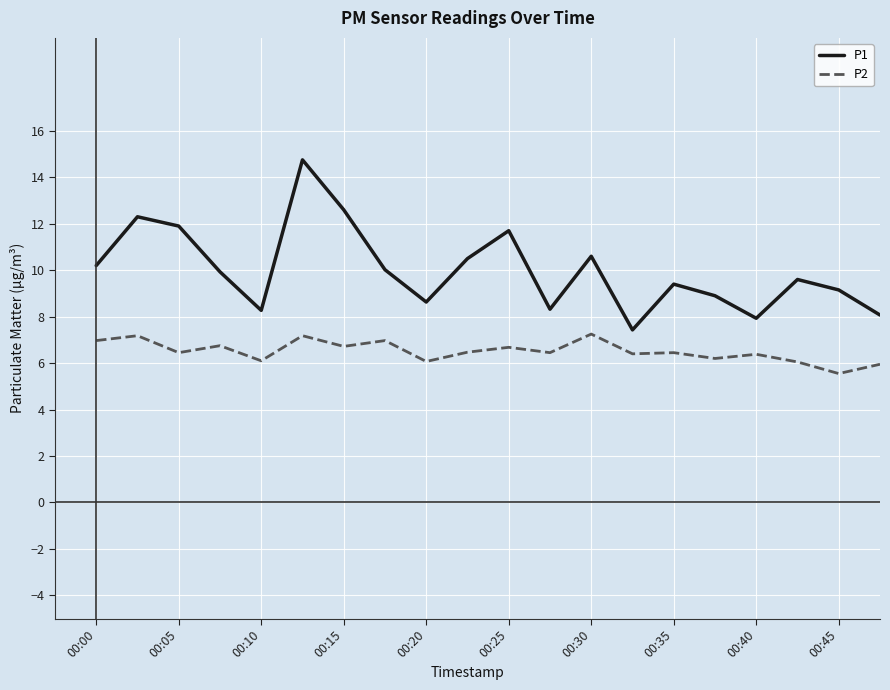

How many lines are shown in the chart?

2